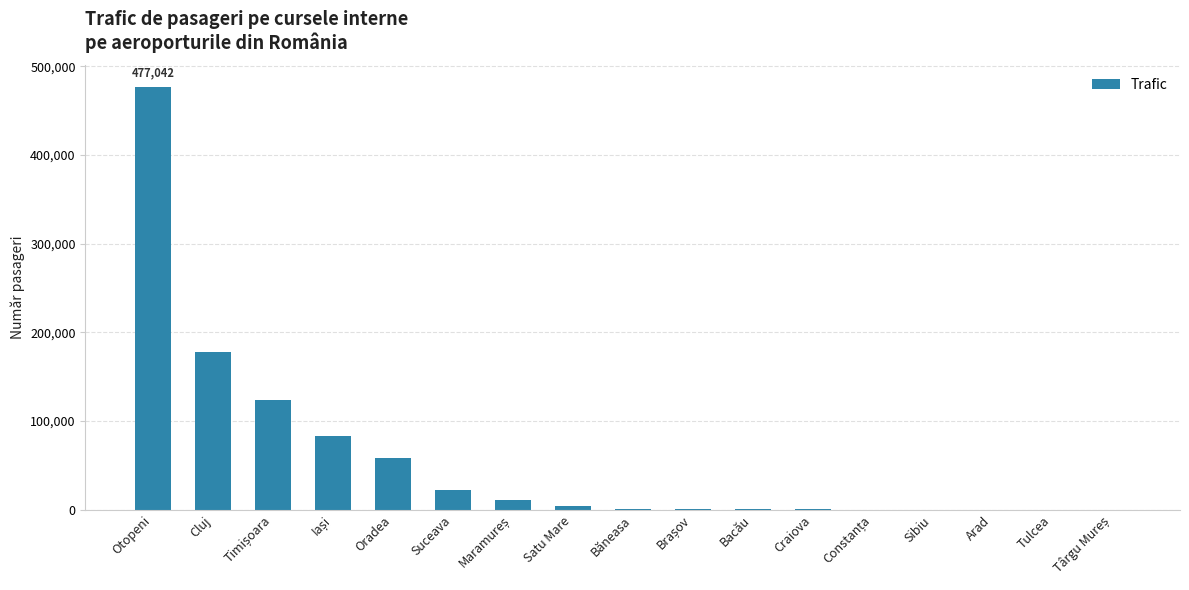

Read the value at Cluj.

177611